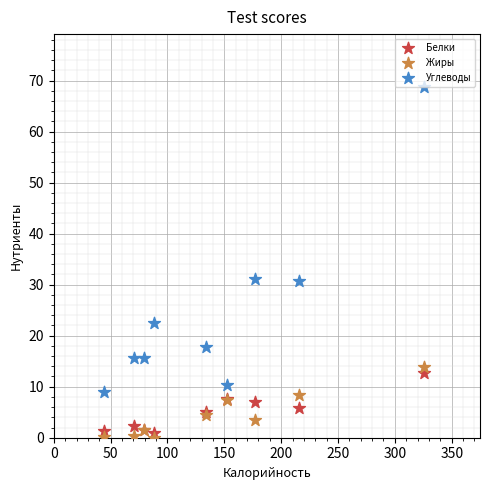

Which series has the widest spread of Y values?

Углеводы